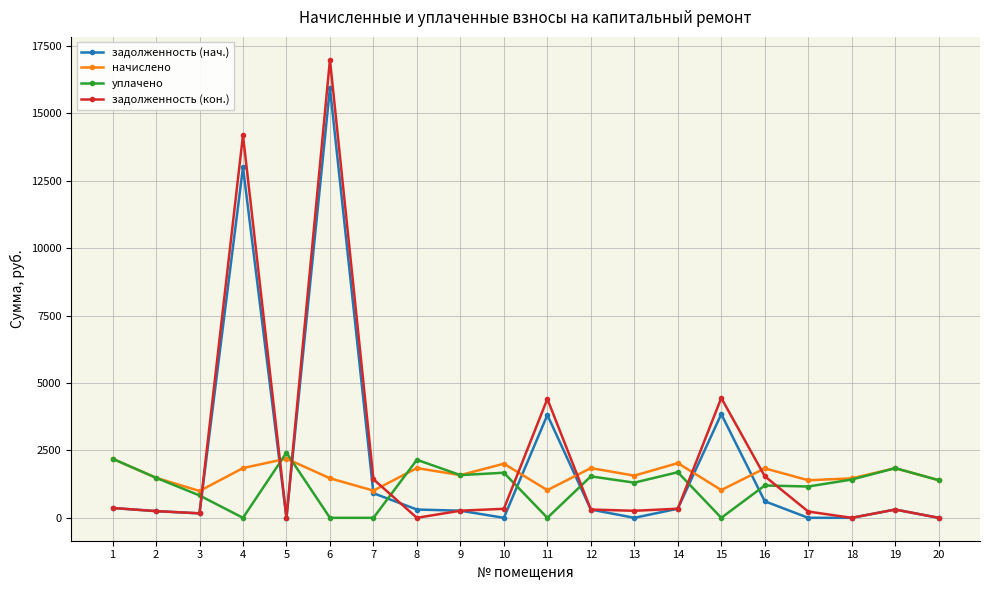

Which series has the largest total across all categories?

задолженность (кон.)